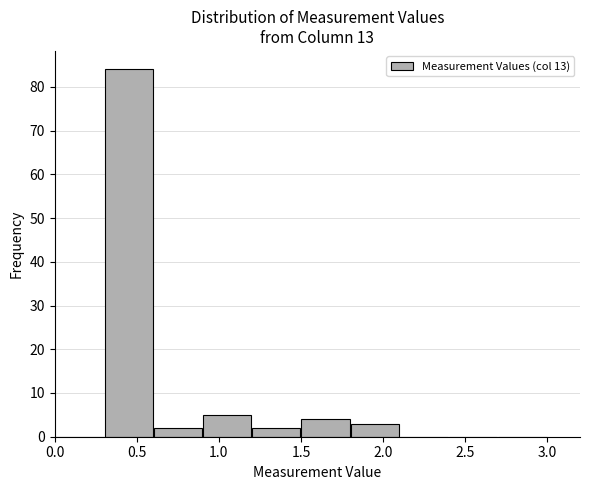

Which range on the x-axis has the tallest bar?

0.3 to 0.6